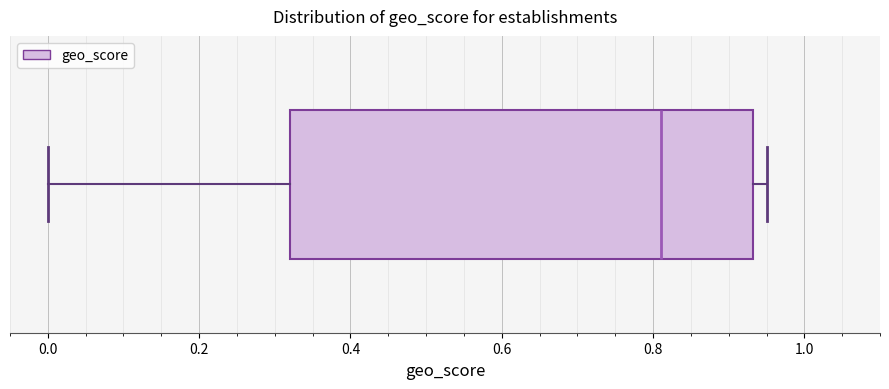

Where is the left edge of the box on the x-axis? The values are not printed on the chart, so give them approximately, as read against the axis.

0.32